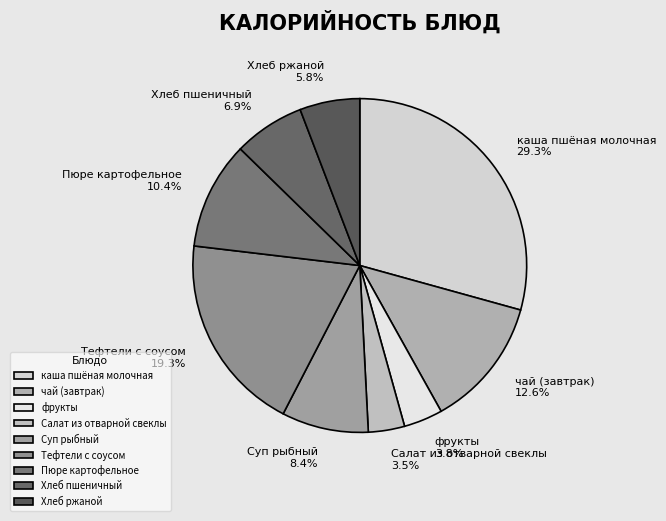

To the nearest percent, what percentage of the pie is Суп рыбный?

8%